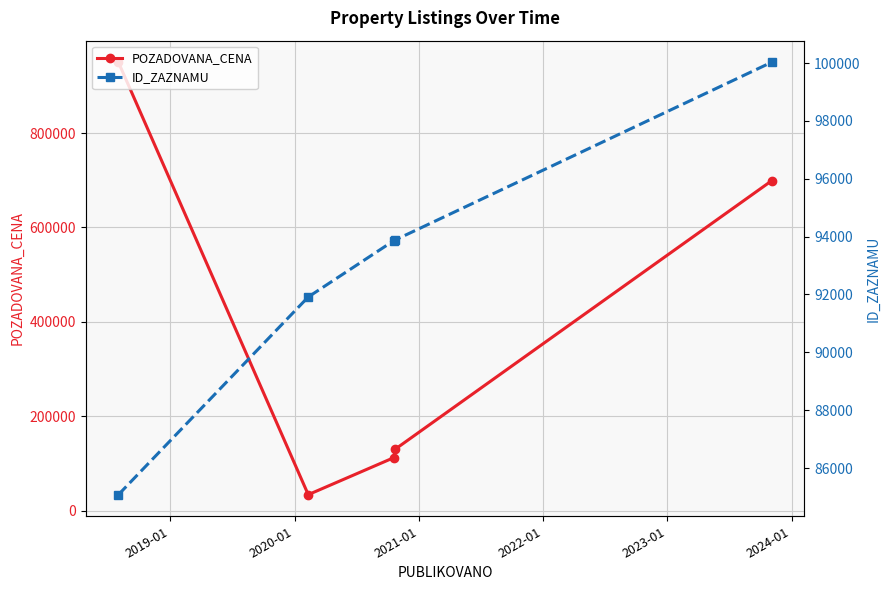

How many times do POZADOVANA_CENA and ID_ZAZNAMU cross each other?

2